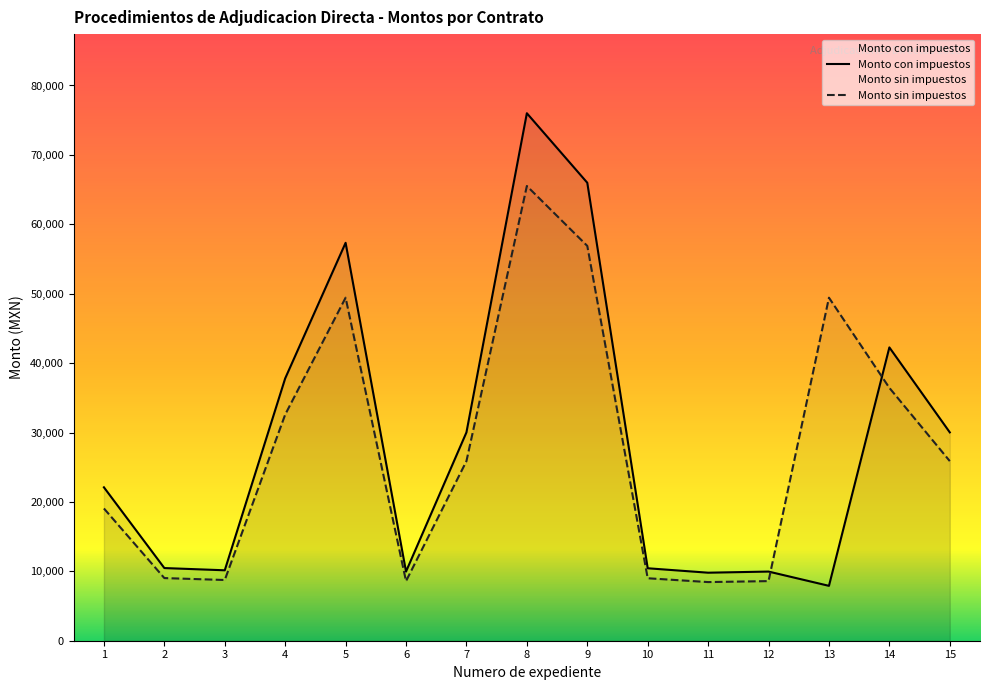

Is the value of Monto con impuestos at 2 greater than the value of Monto sin impuestos at 9?

No